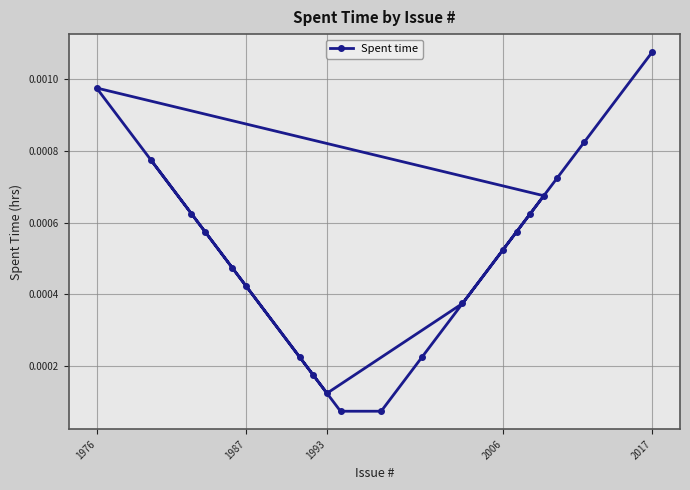

At which category does the chart reach its peak across all series?

2017